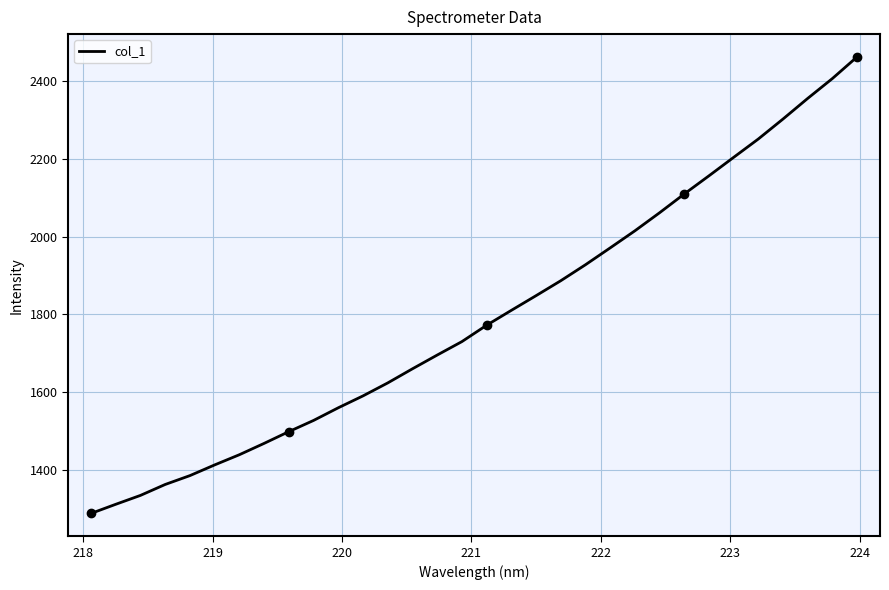

What is the smallest value displayed?

1288.2